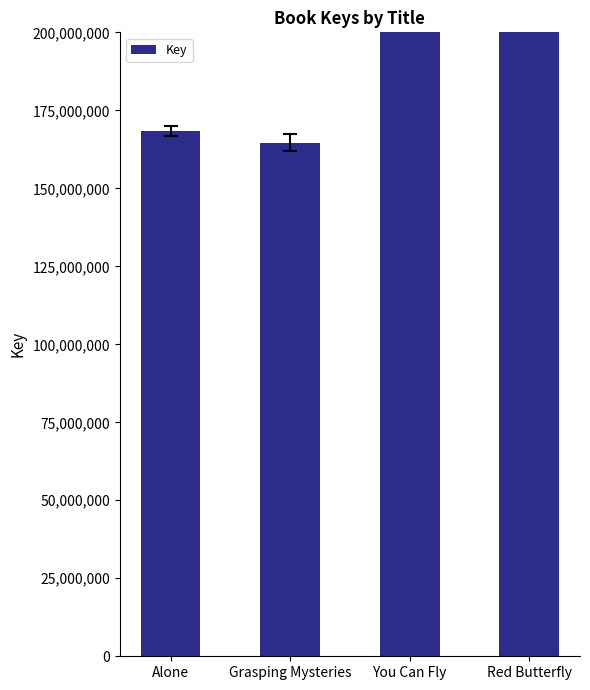

List the labels in order of value, largest first.

You Can Fly, Red Butterfly, Alone, Grasping Mysteries